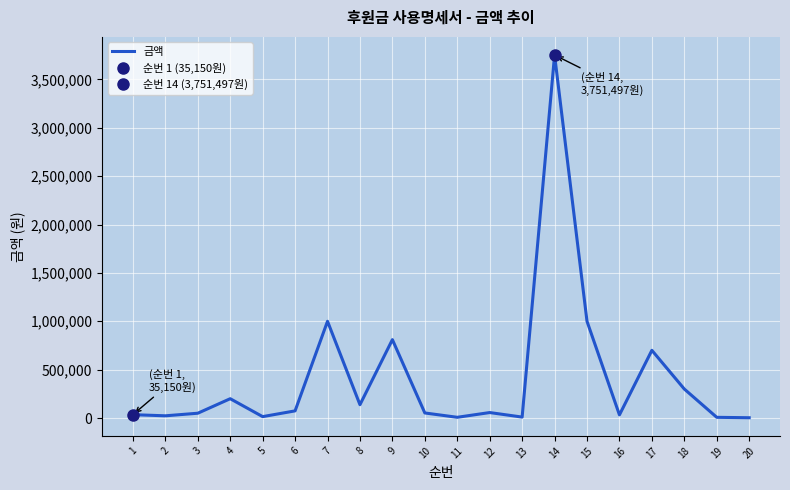

Is it true that the value at 14 is 3751497?

True